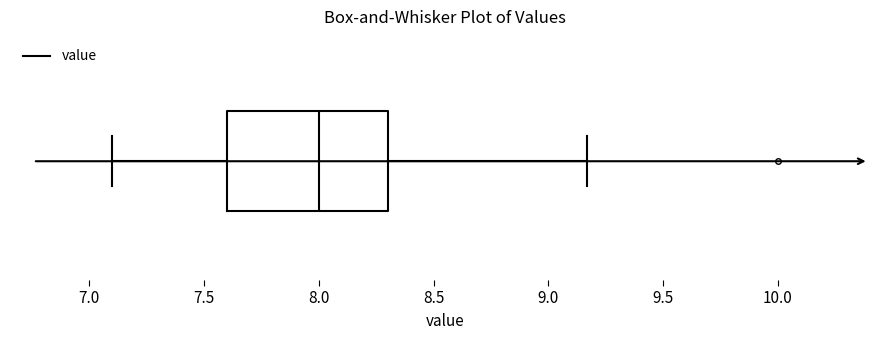

Read this box plot against the x-axis: the position of the median line, the range covered by the box, and the ends of both whiskers. The values are not printed on the chart, so give them approximately, as read against the axis.

median 8.00, box 7.60 to 8.30, whiskers 7.10 to 9.15